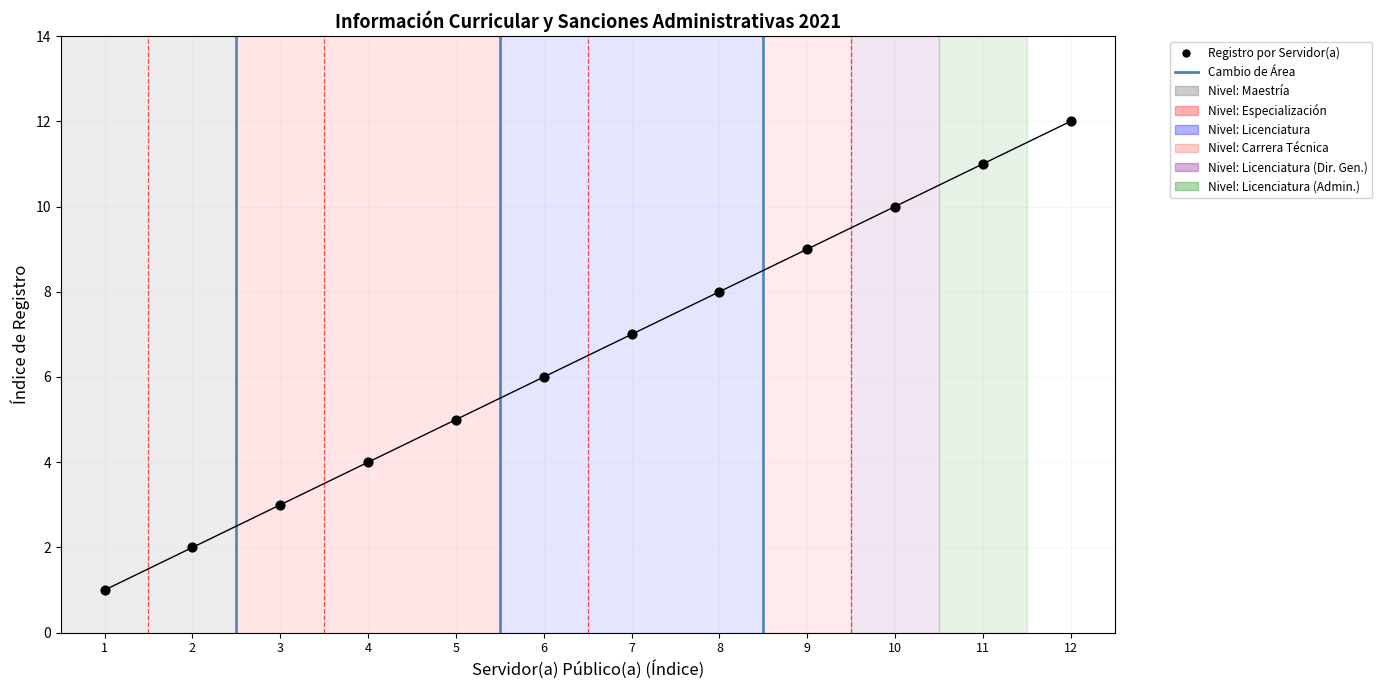

What is the change in value from 10 to 12?

+2